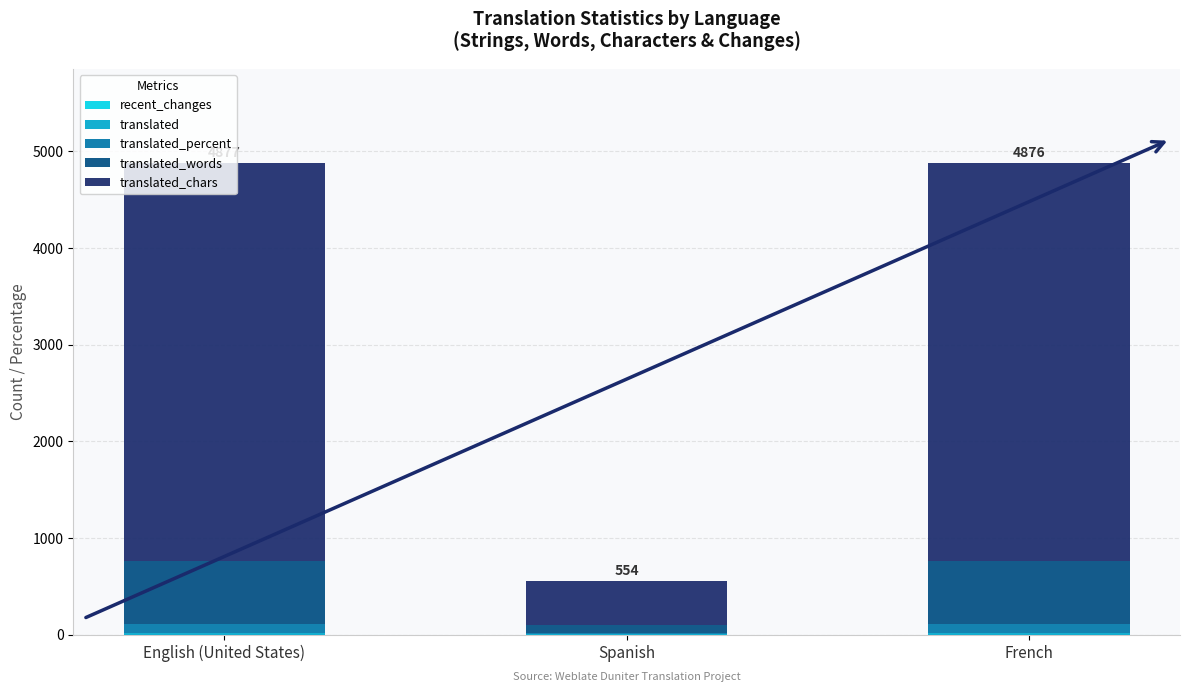

What is the difference between the translated_words values at Spanish and English (United States)?

572.0